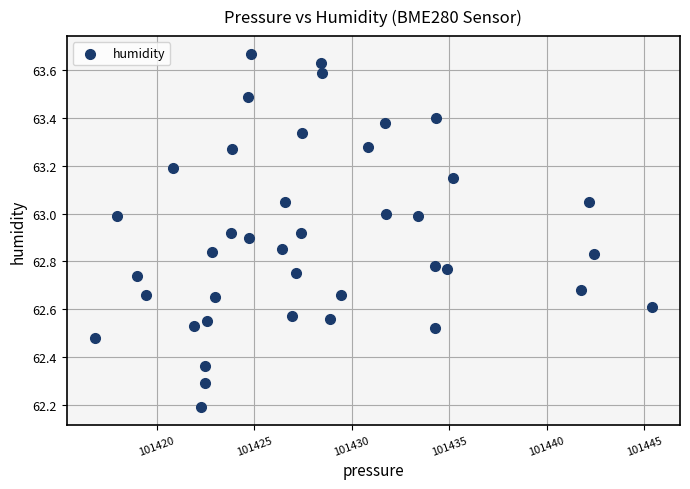

What Y value in the scatter plot is closest to 62?

62.2